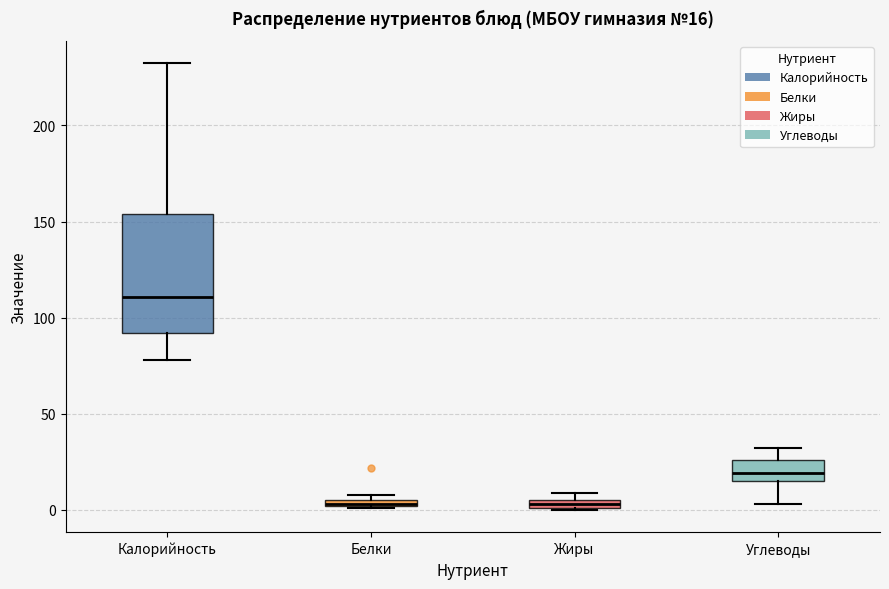

Comparing the boxes themselves (not the whiskers), which one is the tallest?

Калорийность